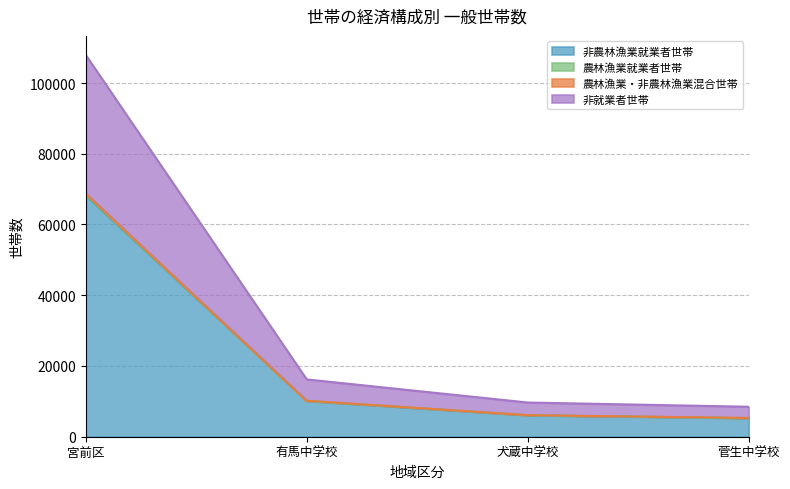

How many lines are shown in the chart?

4